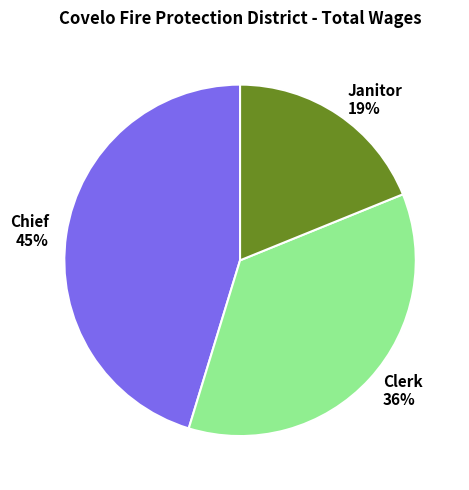

What is the smallest slice in the pie chart?

Janitor